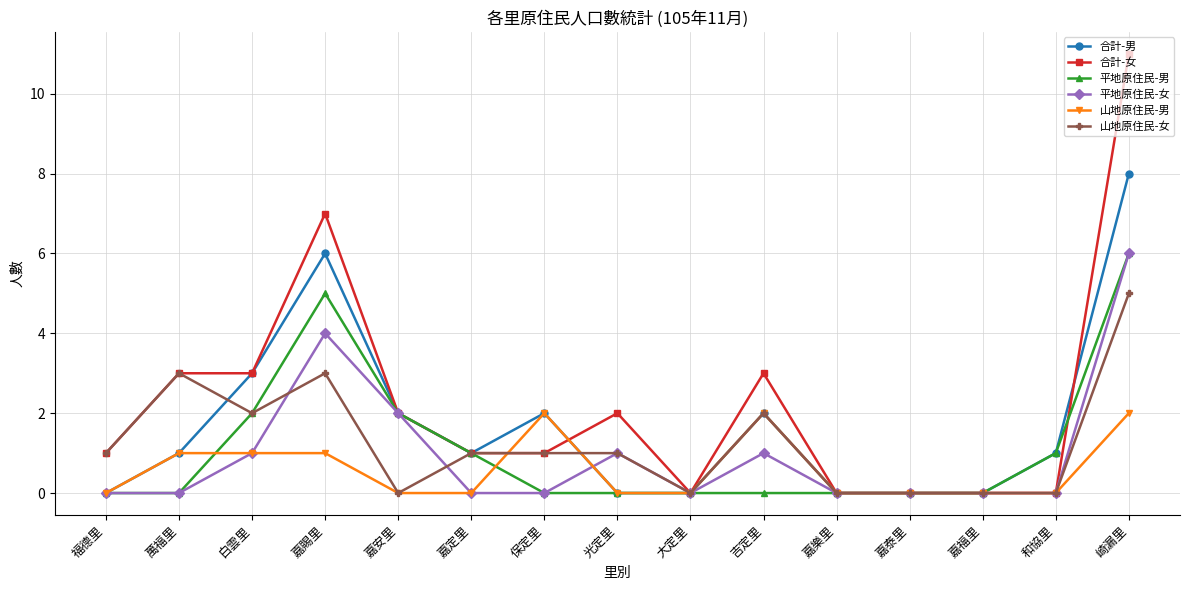

What is the difference between the second highest and second lowest values in the 山地原住民-男 series?

2